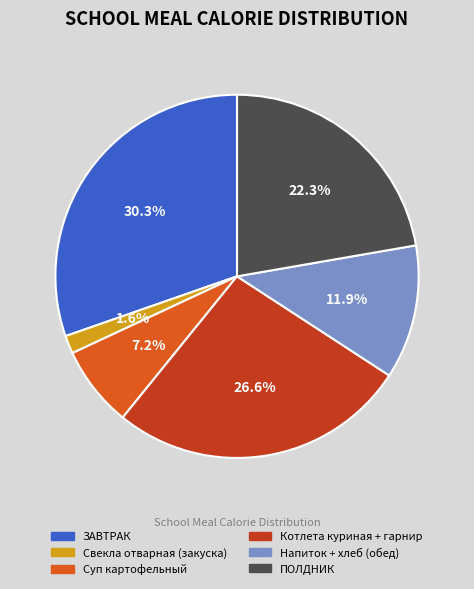

Rank the categories by value from lowest to highest.

Свекла отварная (закуска), Суп картофельный, Напиток + хлеб (обед), ПОЛДНИК, Котлета куриная + гарнир, ЗАВТРАК